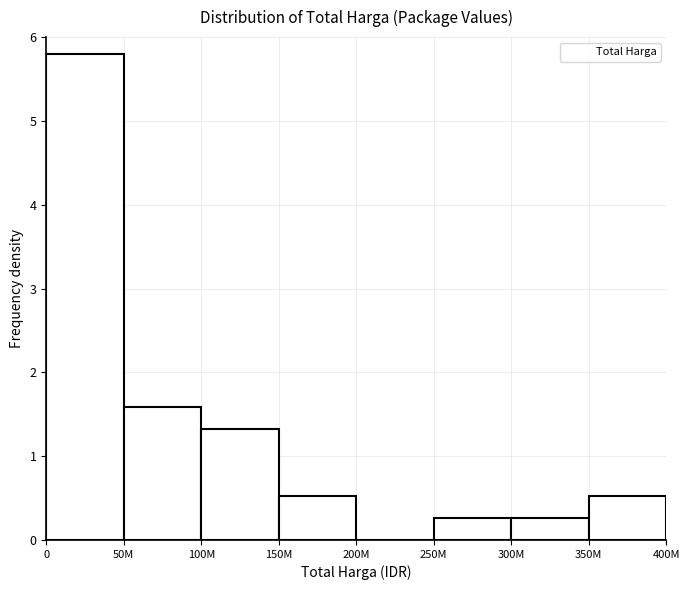

Reading left to right, transcribe all the data shown in this chart.

0=5.8	50M=1.6	100M=1.3	150M=0.5	200M=0.0	250M=0.3	300M=0.3	350M=0.5